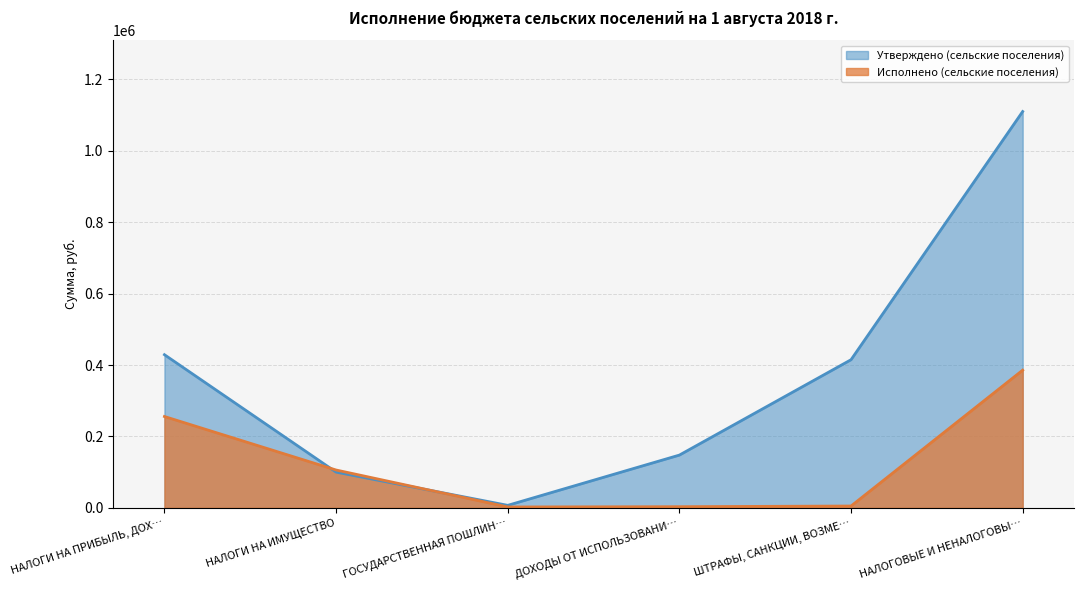

List the series in order of their overall mean, highest first.

Утверждено (сельские поселения), Исполнено (сельские поселения)